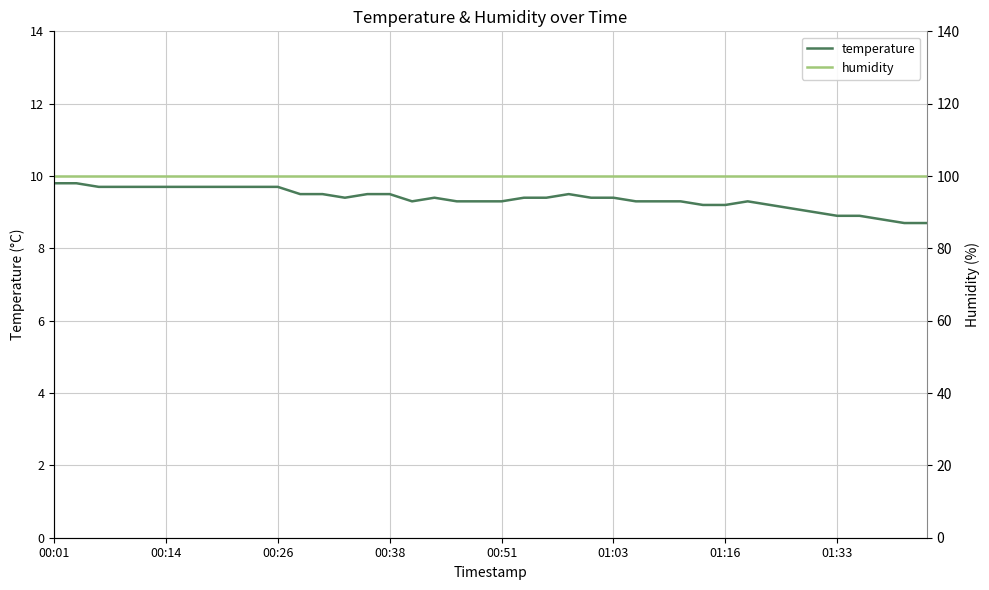

What is the average value of the humidity series?

99.9